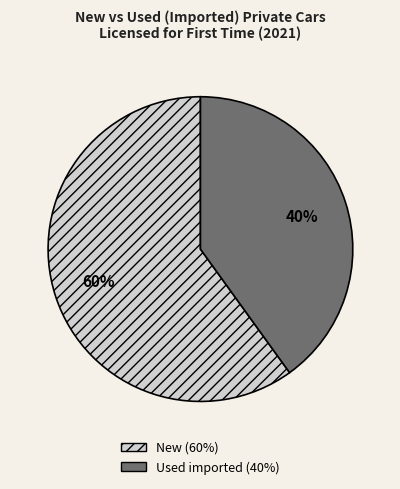

Does any single category account for the majority?

Yes